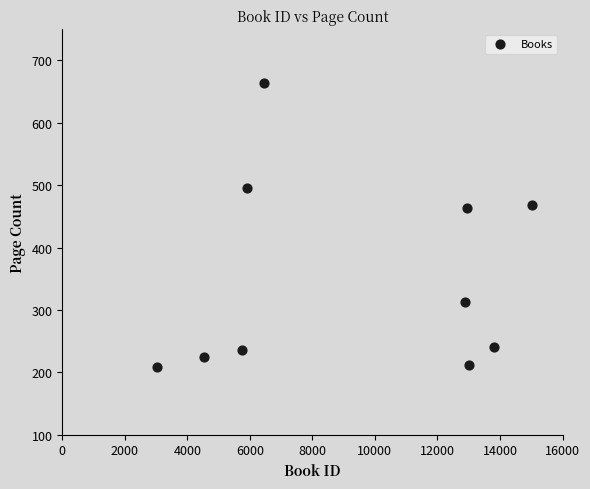

What is the average X value?

9333